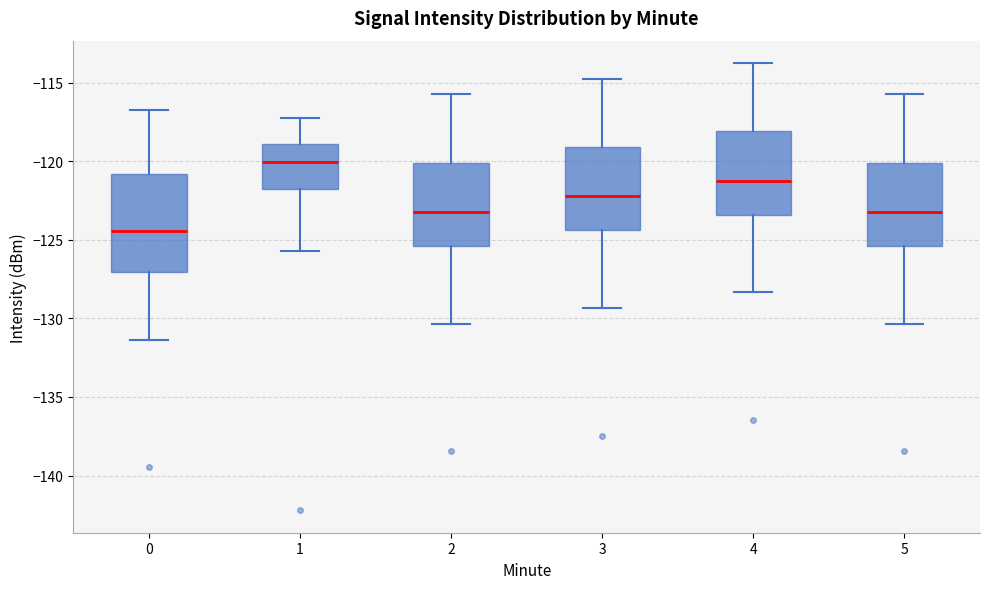

Reading left to right, read every box against the y-axis: the position of its median line, the range the box covers, and the ends of its whiskers. The values are not printed on the chart, so give them approximately, as read against the axis.

0: median -124.5, box -127.0 to -121.0, whiskers -131.5 to -116.5
1: median -120.0, box -122.0 to -119.0, whiskers -125.5 to -117.5
2: median -123.0, box -125.5 to -120.0, whiskers -130.5 to -115.5
3: median -122.0, box -124.5 to -119.0, whiskers -129.5 to -114.5
4: median -121.0, box -123.5 to -118.0, whiskers -128.5 to -113.5
5: median -123.0, box -125.5 to -120.0, whiskers -130.5 to -115.5